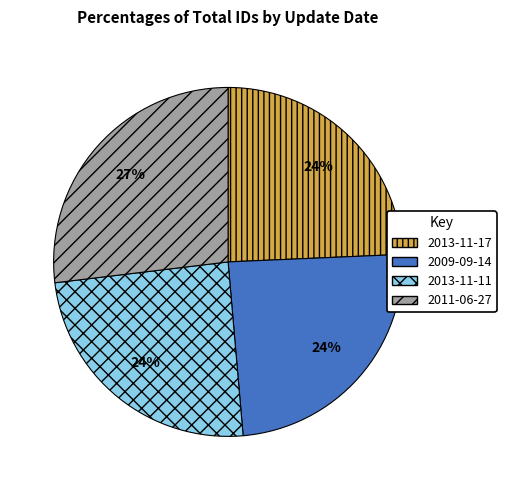

To the nearest percent, what percentage of the pie is 2013-11-17?

24%